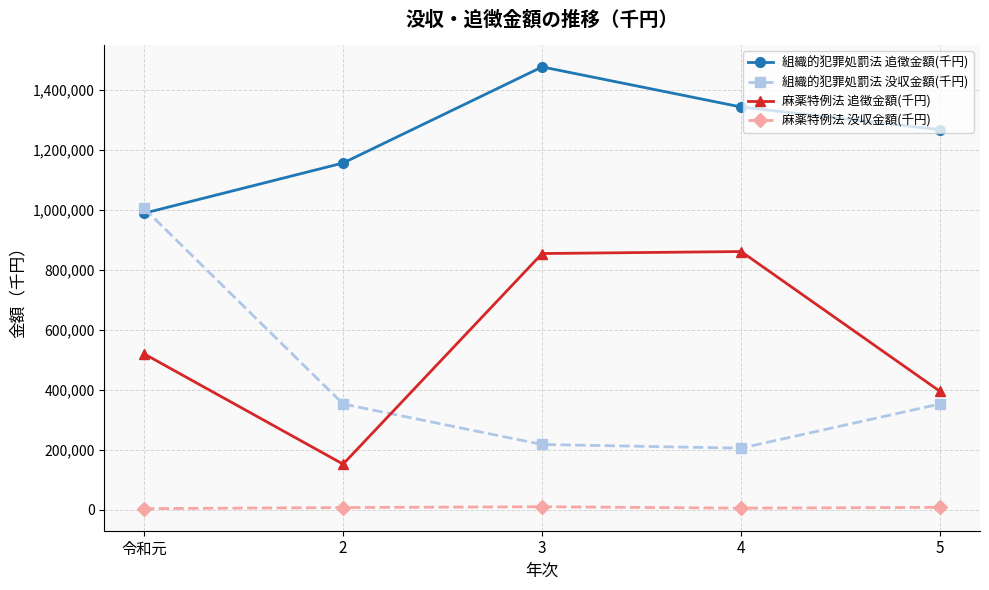

What position from the left is 3?

3